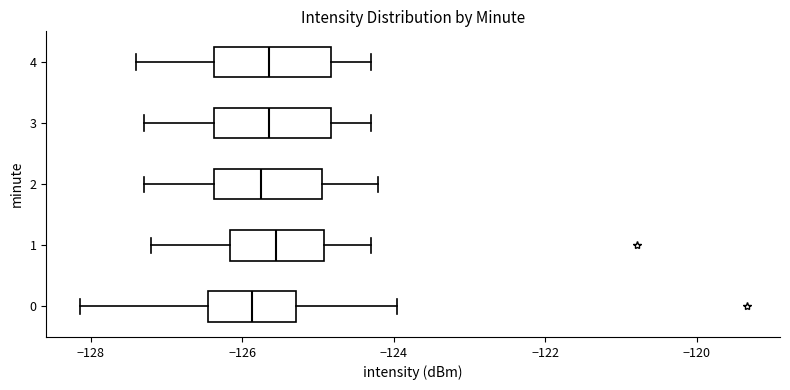

Reading bottom to top, read every box against the x-axis: the position of its median line, the range the box covers, and the ends of its whiskers. The values are not printed on the chart, so give them approximately, as read against the axis.

0: median -125.8, box -126.4 to -125.2, whiskers -128.2 to -124.0
1: median -125.6, box -126.2 to -125.0, whiskers -127.2 to -124.2
2: median -125.8, box -126.4 to -125.0, whiskers -127.2 to -124.2
3: median -125.6, box -126.4 to -124.8, whiskers -127.2 to -124.2
4: median -125.6, box -126.4 to -124.8, whiskers -127.4 to -124.2